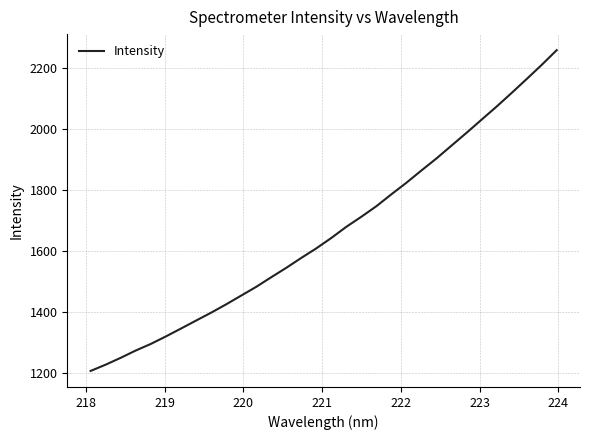

Reading left to right, what are all the values shown in this chart?

1207.4	1227.9	1250.3	1274.2	1295.8	1320.3	1346.0	1372.1	1397.9	1425.1	1453.8	1482.5	1514.0	1544.8	1577.3	1608.6	1642.7	1679.2	1712.2	1746.7	1785.8	1823.7	1863.9	1903.2	1945.2	1987.1	2030.1	2072.9	2117.5	2163.0	2209.2	2257.5